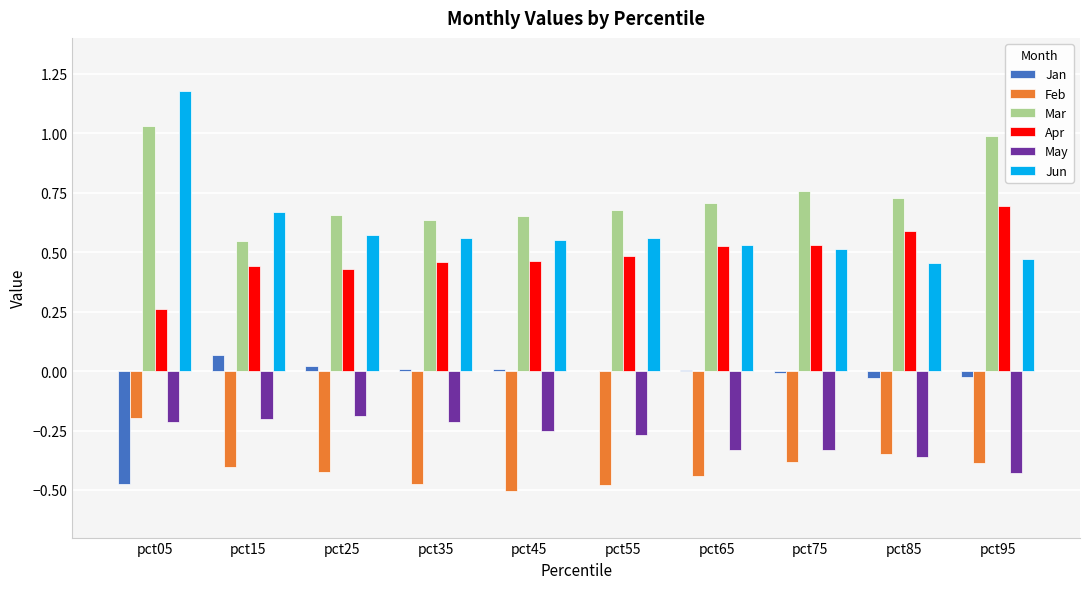

What is the sum of all Mar values?

7.4